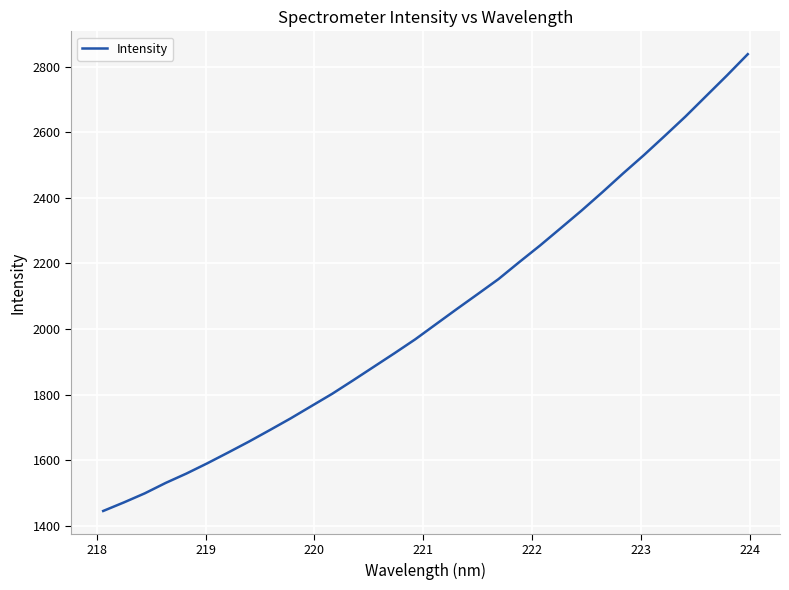

What is the smallest value displayed?

1445.8